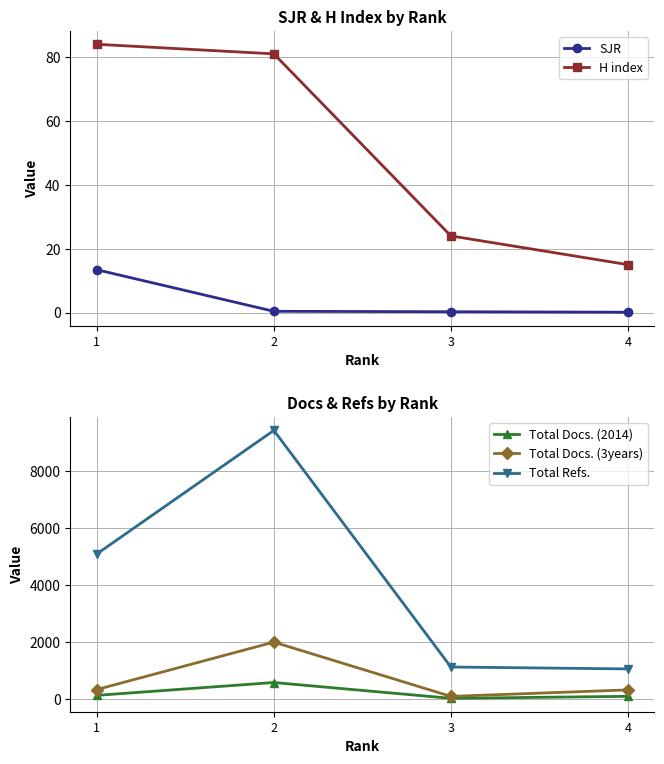

What is the spread (max minus min) of values at 3?

1135.7